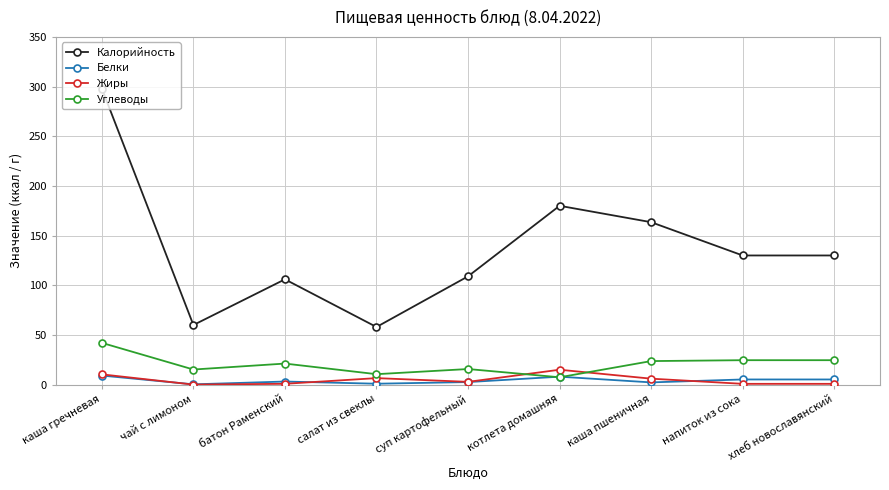

How many distinct data groups are displayed?

4